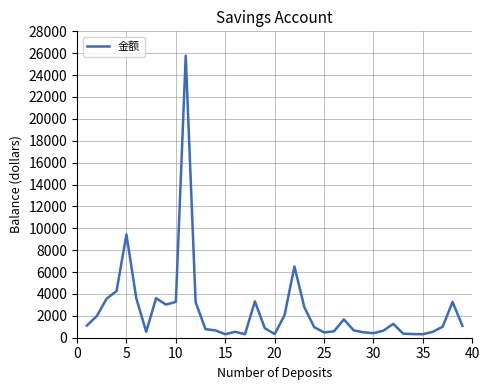

What is the maximum value shown in the chart?

25774.8